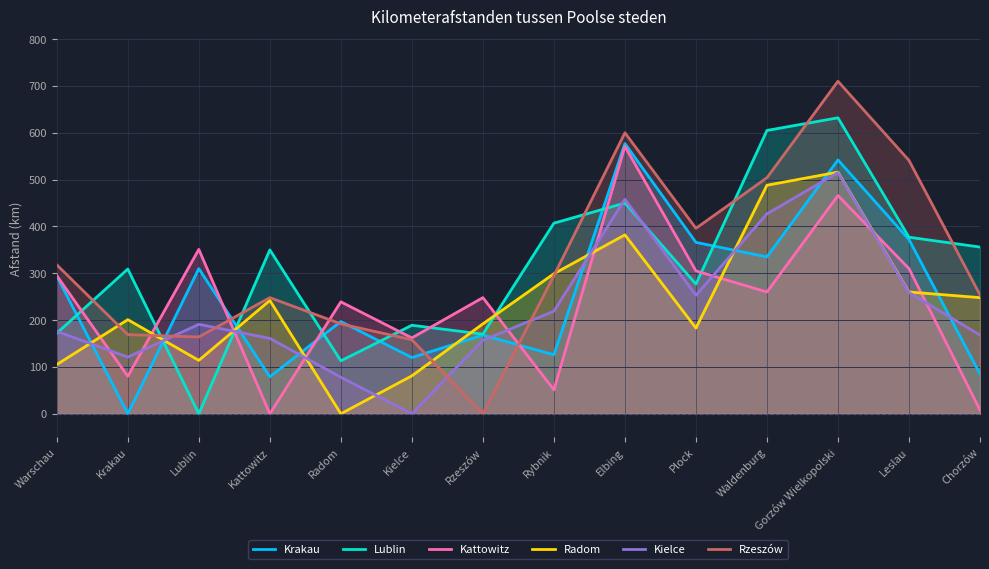

Between Krakau and Gorzów Wielkopolski, which series saw the biggest shift?

Krakau